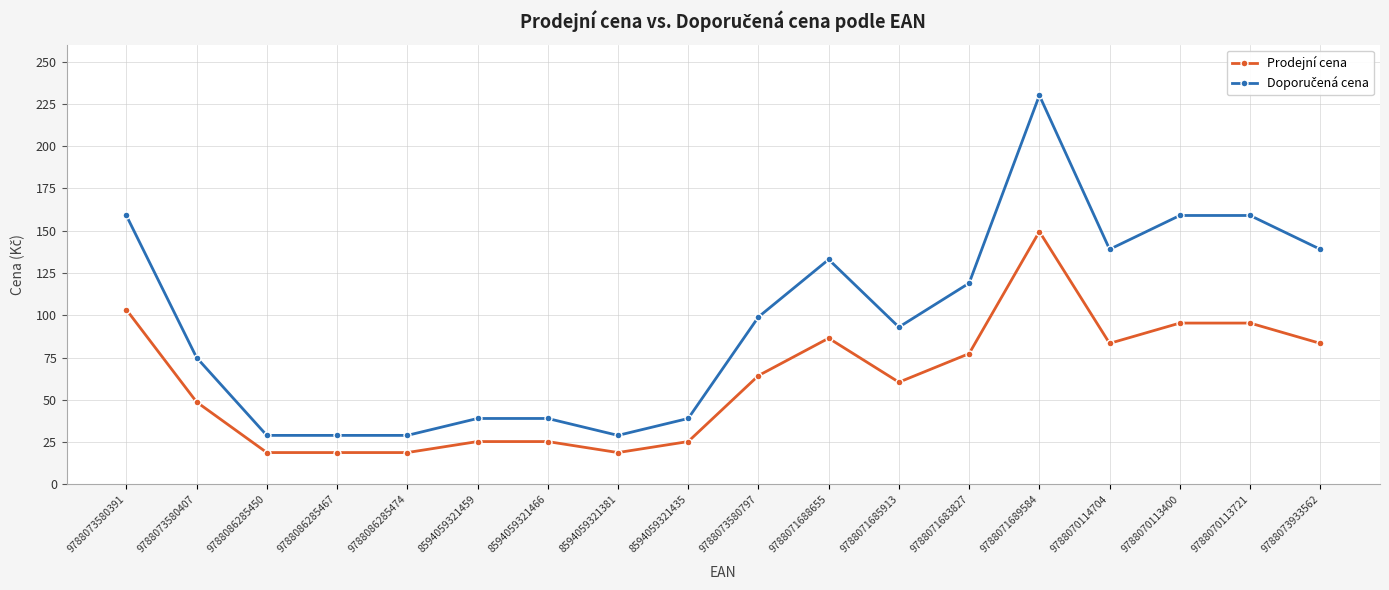

What is the greatest value displayed?

230.0